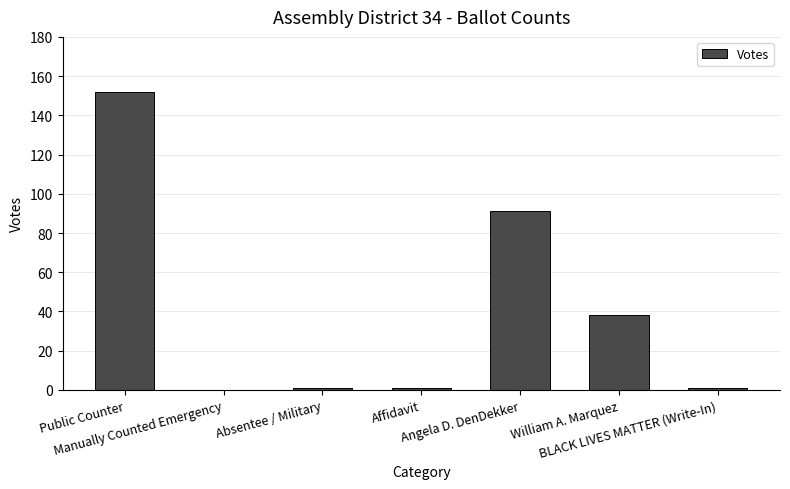

What is the change in value from Public Counter to William A. Marquez?

-114